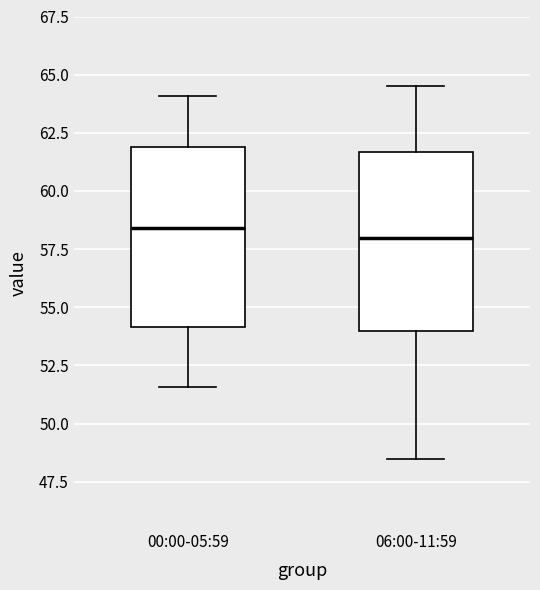

Reading left to right, read every box against the y-axis: the position of its median line, the range the box covers, and the ends of its whiskers. The values are not printed on the chart, so give them approximately, as read against the axis.

00:00-05:59: median 58.5, box 54.0 to 62.0, whiskers 51.5 to 64.0
06:00-11:59: median 58.0, box 54.0 to 61.5, whiskers 48.5 to 64.5